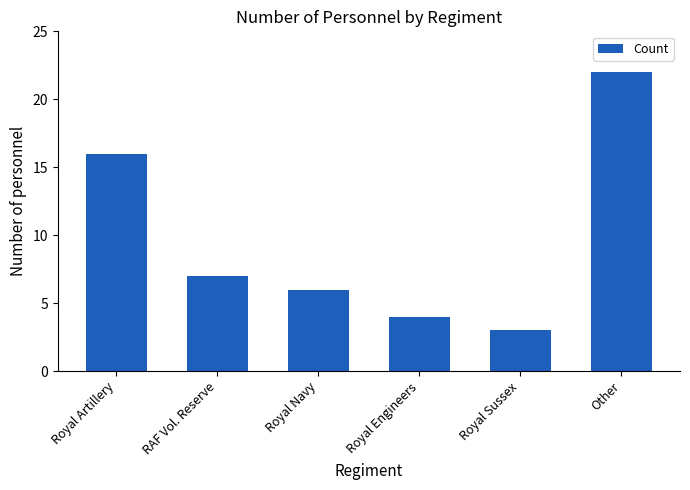

Read the value at Royal Navy, to the nearest 5.

5